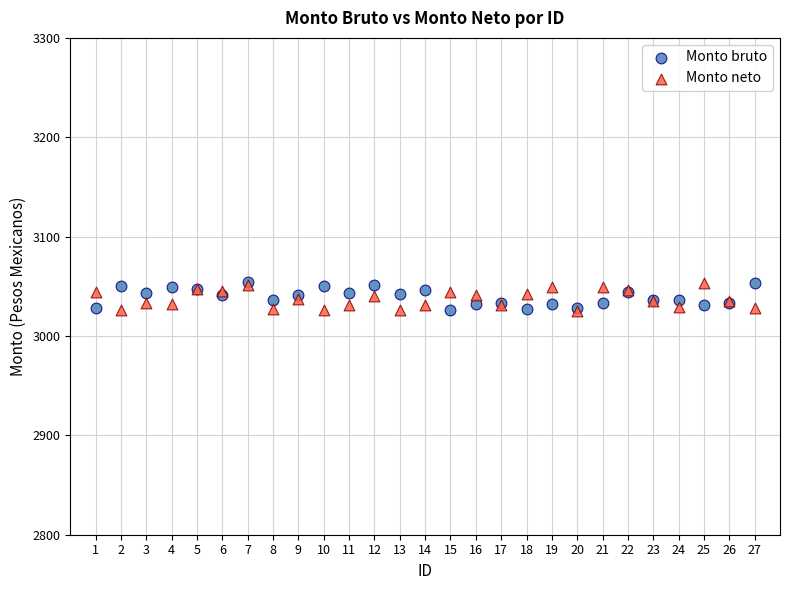

What are all the series names shown in the legend?

Monto bruto, Monto neto